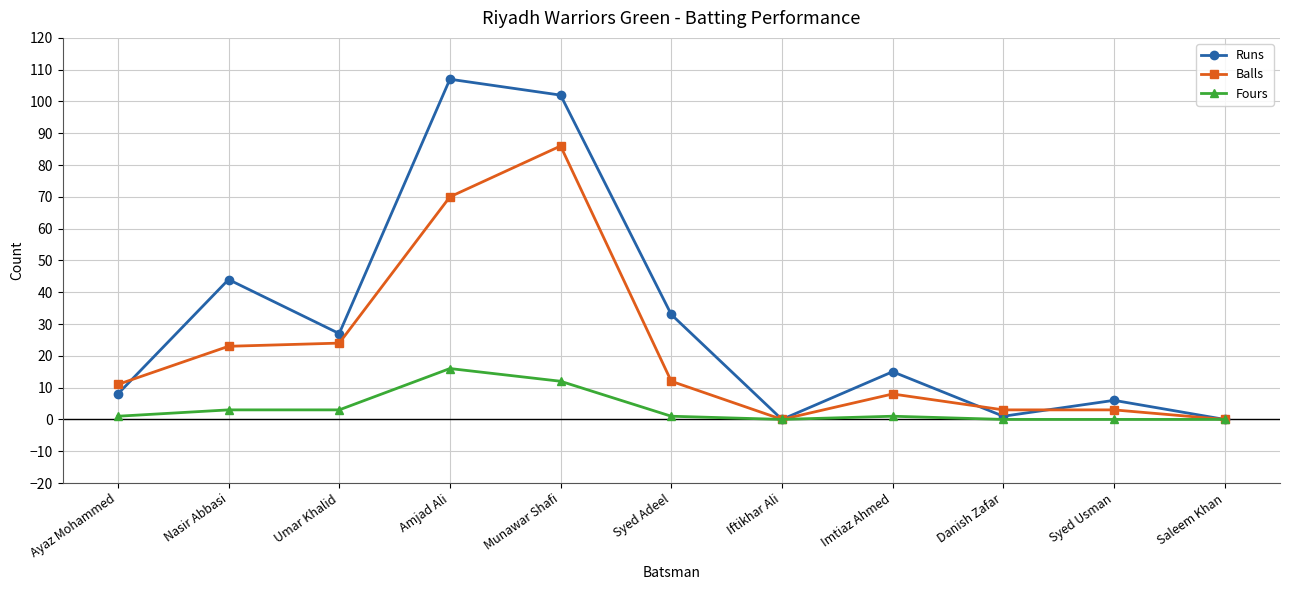

How many series are shown in this chart?

3